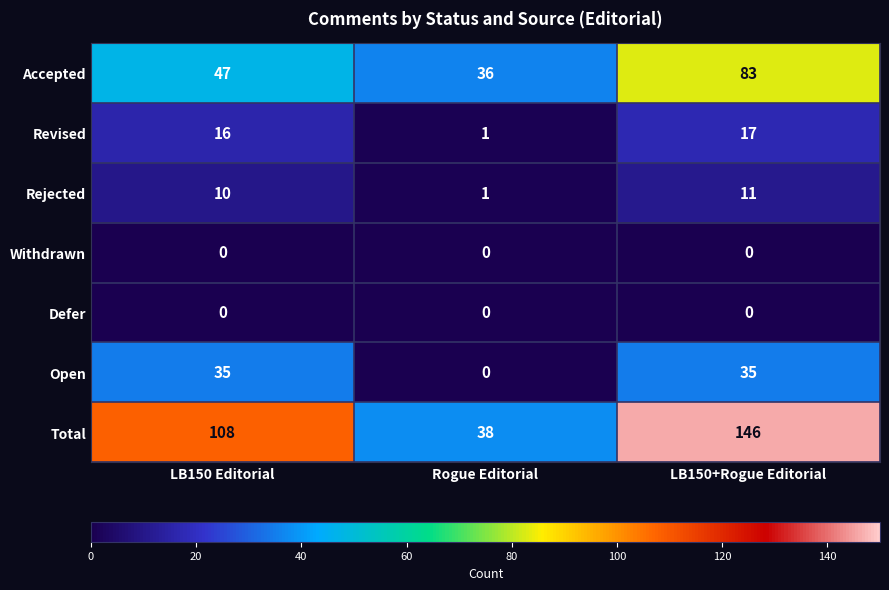

How many categories are shown in the chart?

3